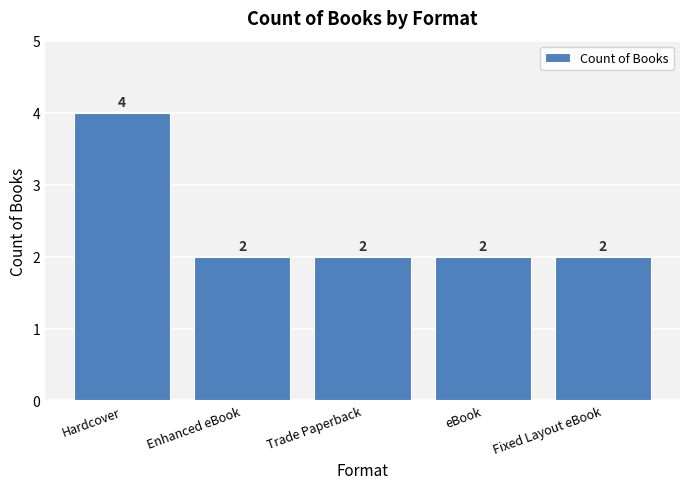

How many values are between 2 and 3?

4